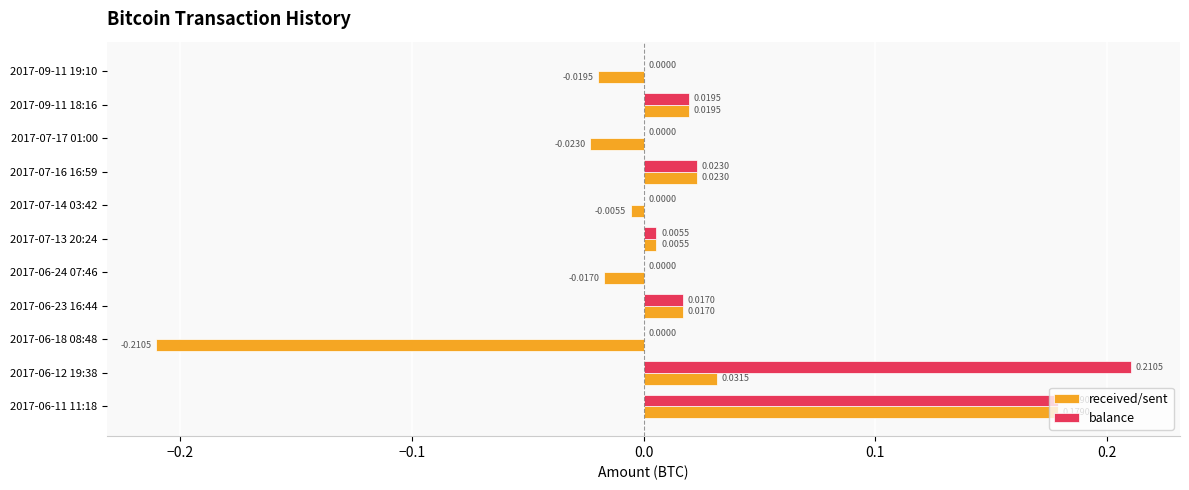

Between 2017-07-14 03:42 and 2017-07-13 20:24, which series saw the biggest shift?

received/sent